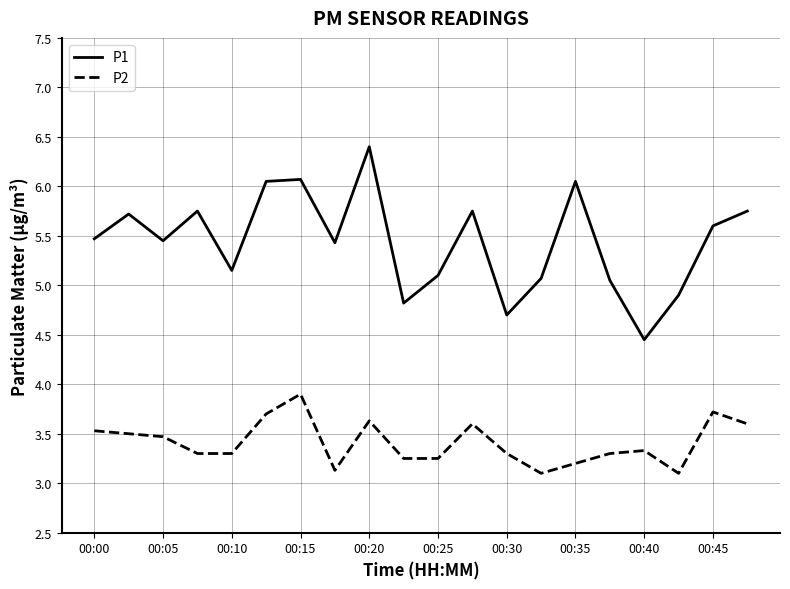

True or false: P2 and P1 intersect in this chart.

False